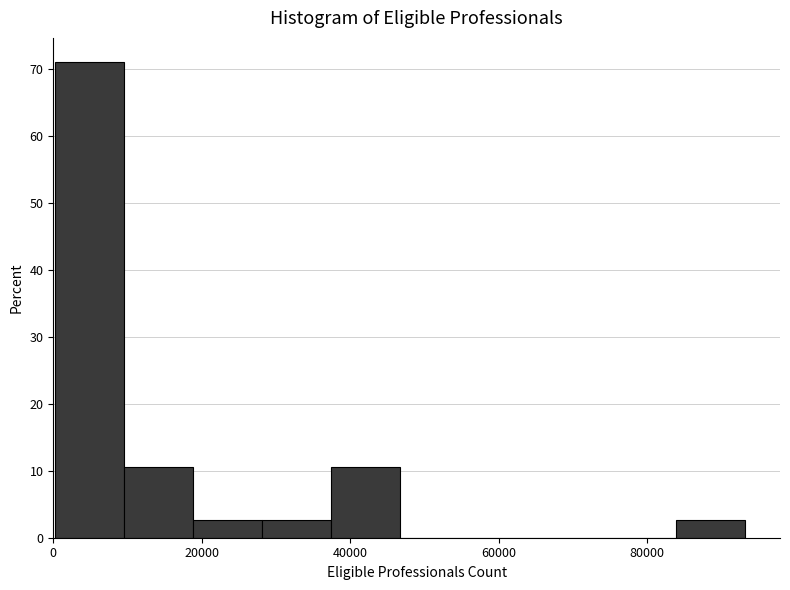

Reading left to right, list every bar in this chart as the range it spans on the x-axis followed by its height. Neither the bar edges nor the heights are printed on the chart, so give them approximately, as read against the axes.

0 to 10000: 71
10000 to 18000: 11
18000 to 28000: 3
28000 to 38000: 3
38000 to 46000: 11
46000 to 56000: 0
56000 to 66000: 0
66000 to 74000: 0
74000 to 84000: 0
84000 to 94000: 3